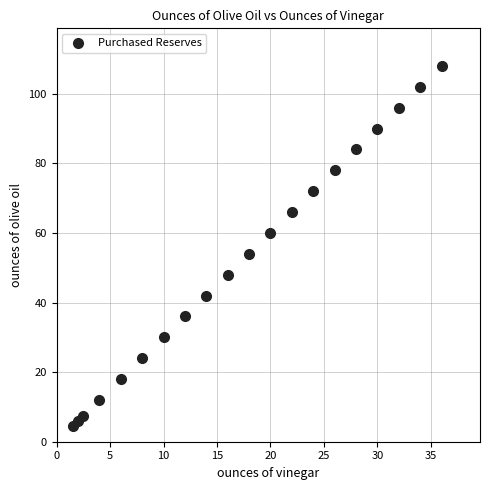

What Y value in the scatter plot is closest to 56?

54.0